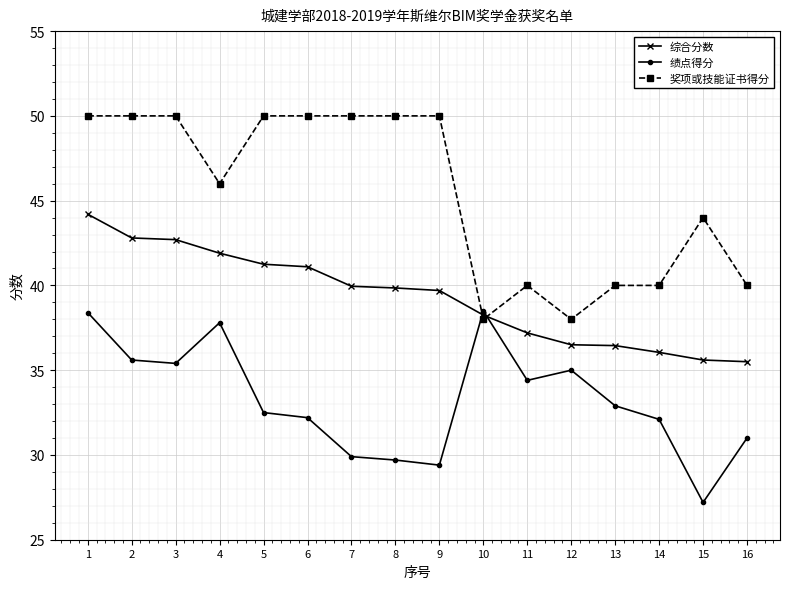

After their last crossing, which series has the higher values: 奖项或技能证书得分 or 绩点得分?

奖项或技能证书得分